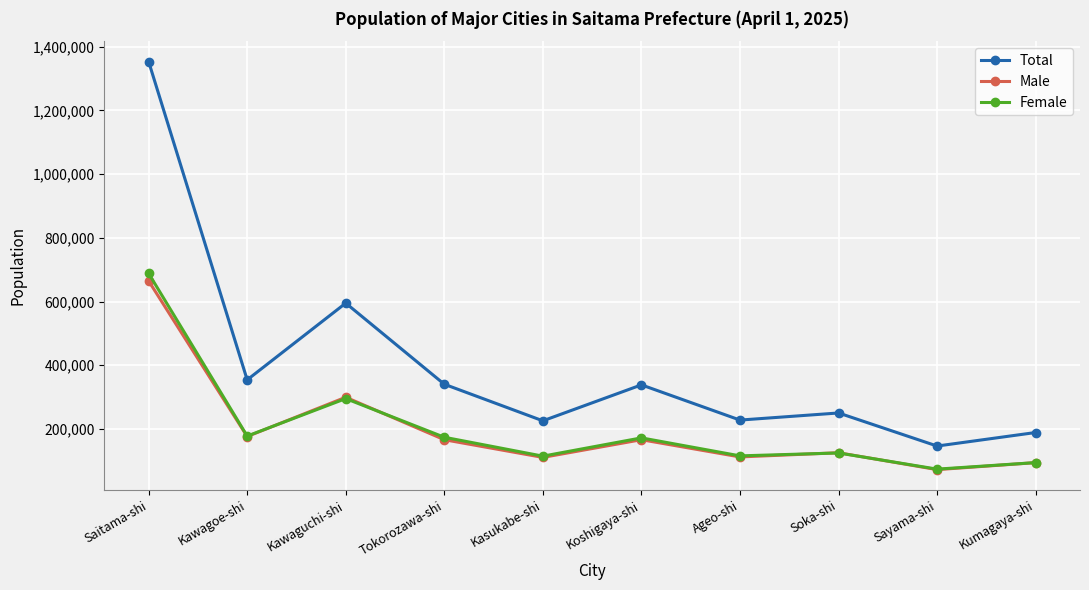

How many interior local valleys does the Total series have?

4